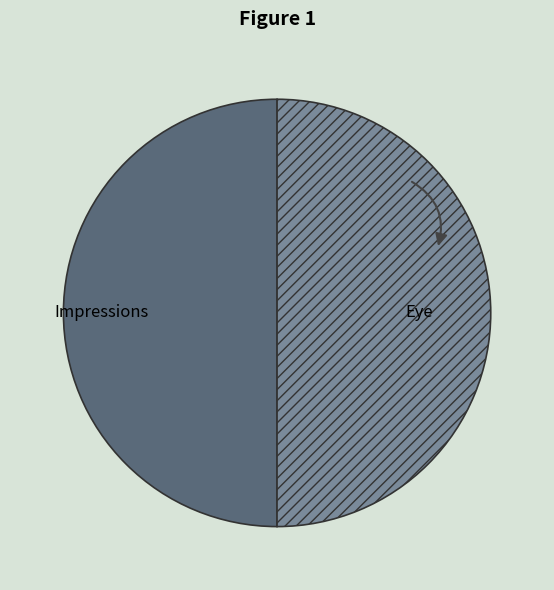

Is it true that Eye is 44% of the pie?

False